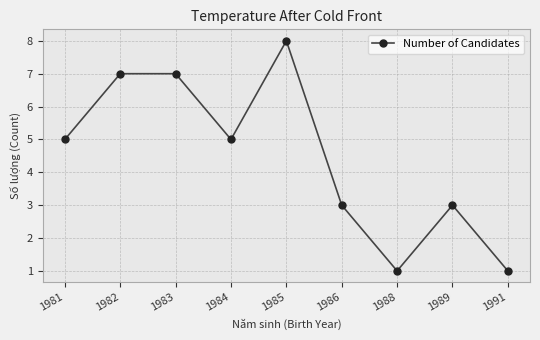

What is the ratio of the value at 1981 to the value at 1988?

5.0